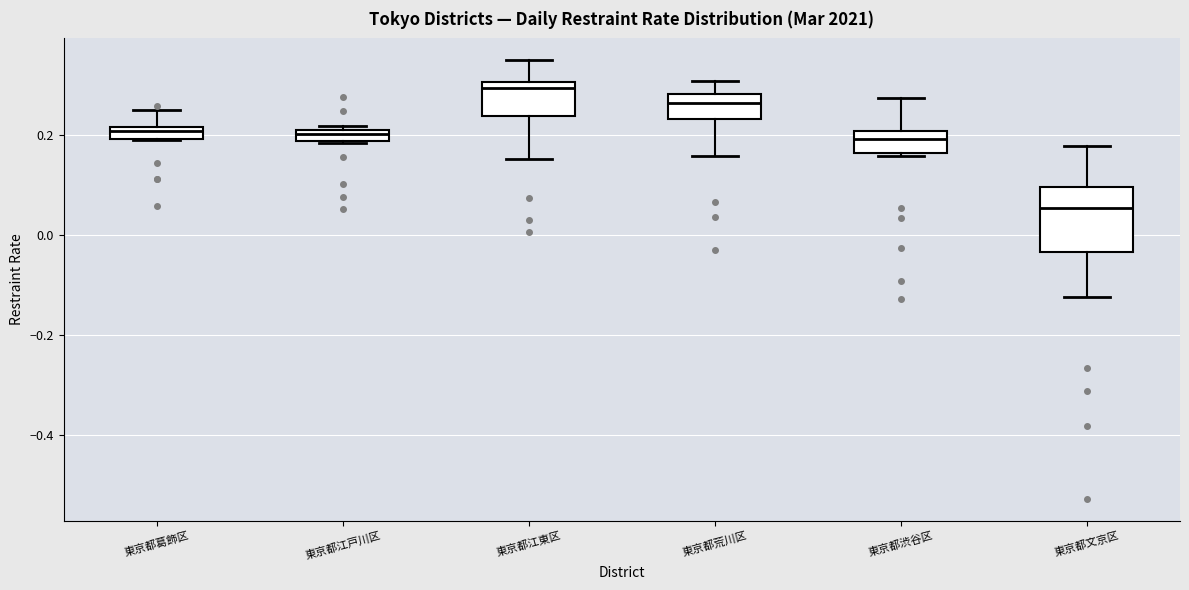

Which box's median line is the lowest?

東京都文京区